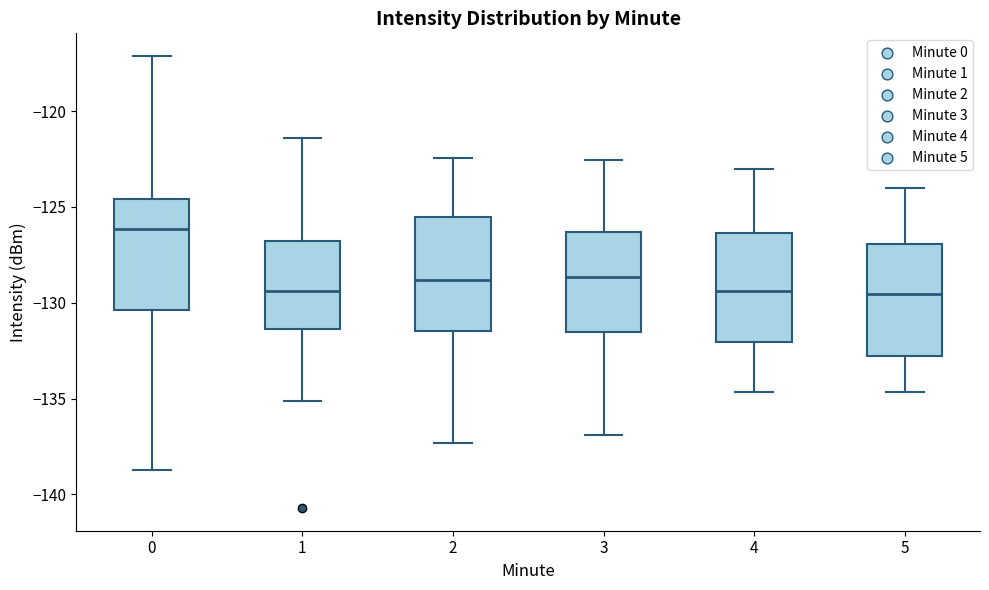

Reading left to right, read every box against the y-axis: the position of its median line, the range the box covers, and the ends of its whiskers. The values are not printed on the chart, so give them approximately, as read against the axis.

0: median -126.0, box -130.5 to -124.5, whiskers -138.5 to -117.0
1: median -129.5, box -131.5 to -127.0, whiskers -135.0 to -121.5
2: median -129.0, box -131.5 to -125.5, whiskers -137.5 to -122.5
3: median -128.5, box -131.5 to -126.5, whiskers -137.0 to -122.5
4: median -129.5, box -132.0 to -126.5, whiskers -134.5 to -123.0
5: median -129.5, box -133.0 to -127.0, whiskers -134.5 to -124.0